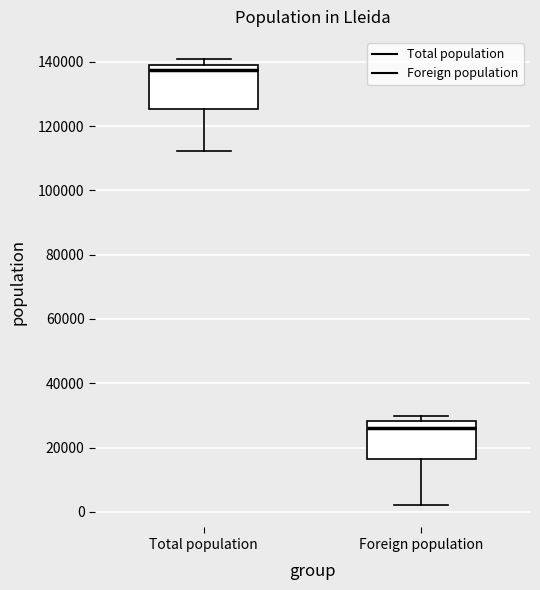

Reading left to right, read every box against the y-axis: the position of its median line, the range the box covers, and the ends of its whiskers. The values are not printed on the chart, so give them approximately, as read against the axis.

Total population: median 138000, box 126000 to 140000, whiskers 112000 to 140000 (just above the box's upper edge)
Foreign population: median 26000, box 16000 to 28000, whiskers 2000 to 30000